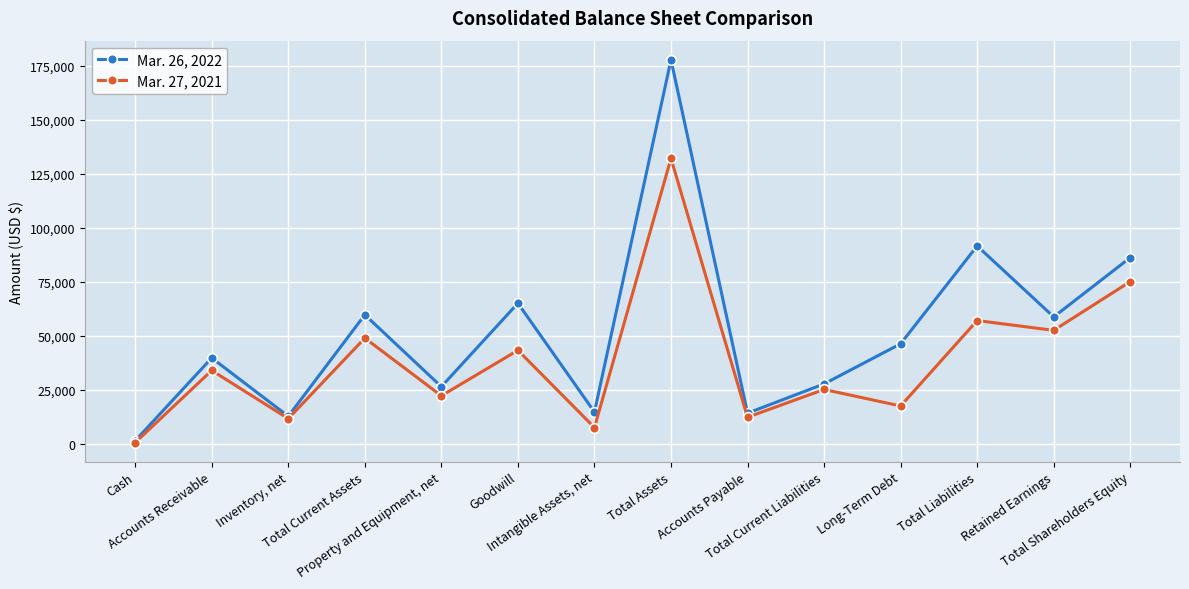

List the series in order of their peak value, lowest first.

Mar. 27, 2021, Mar. 26, 2022